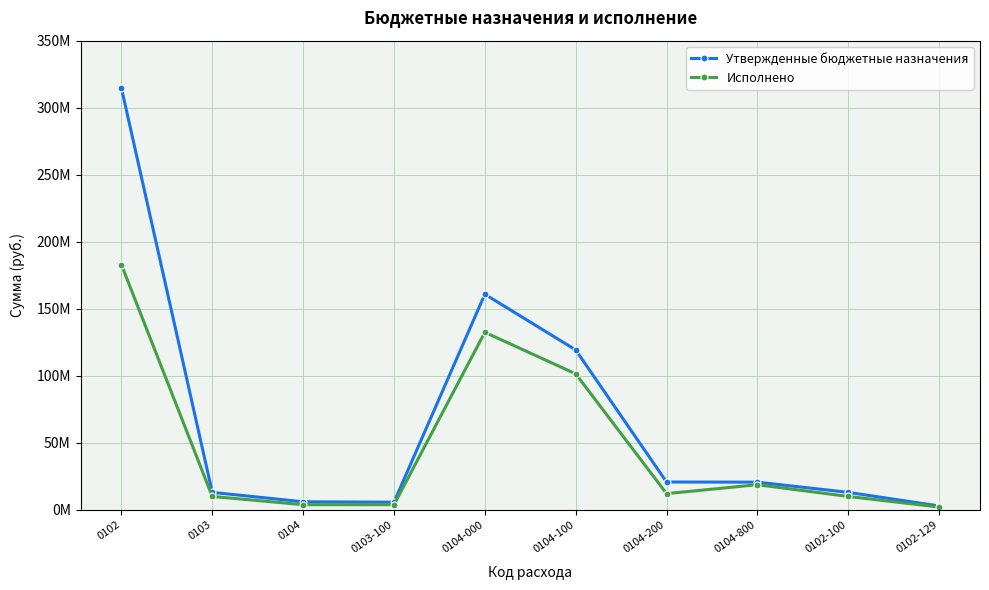

What are all the series names shown in the legend?

Утвержденные бюджетные назначения, Исполнено